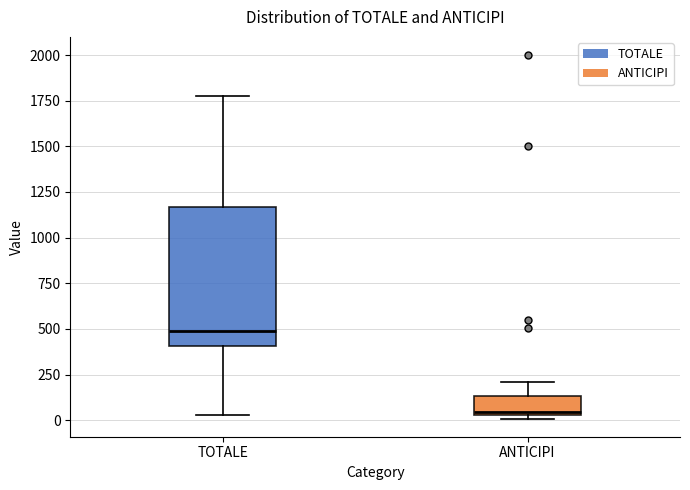

Which box's median line is the lowest?

ANTICIPI